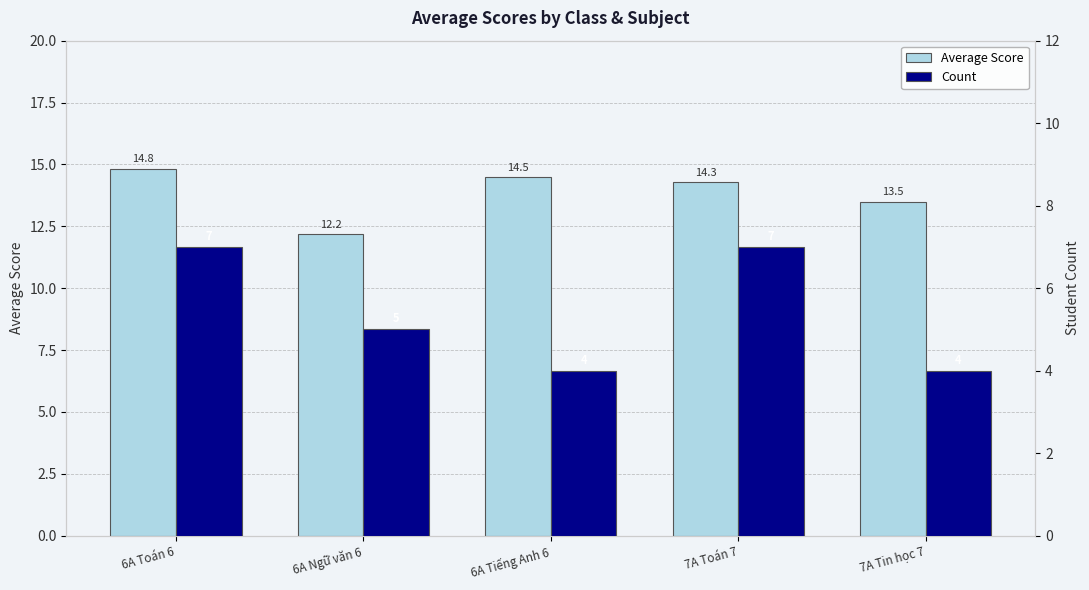

What is the difference between the Average Score values at 7A Toán 7 and 6A Ngữ văn 6?

2.1